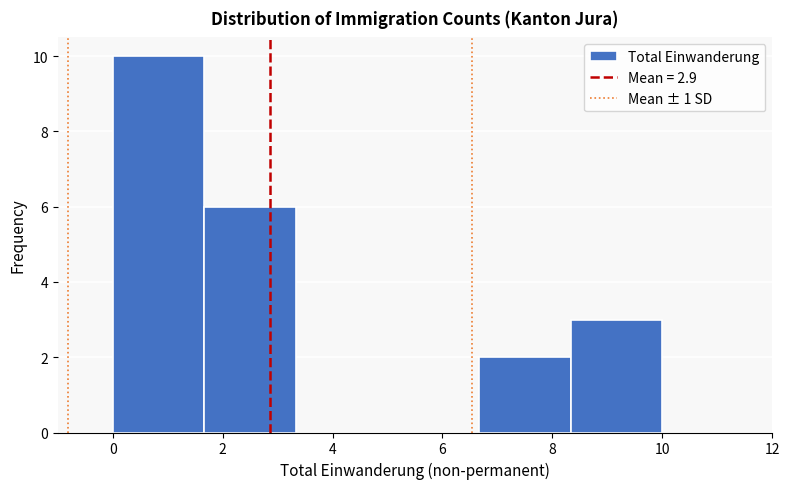

Over which range of the x-axis is the bar tallest?

0.0 to 1.6